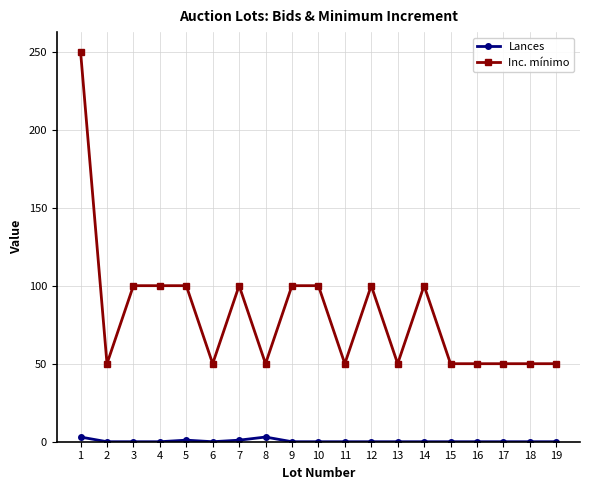

Is it true that Inc. mínimo equals 35 at 12?

False